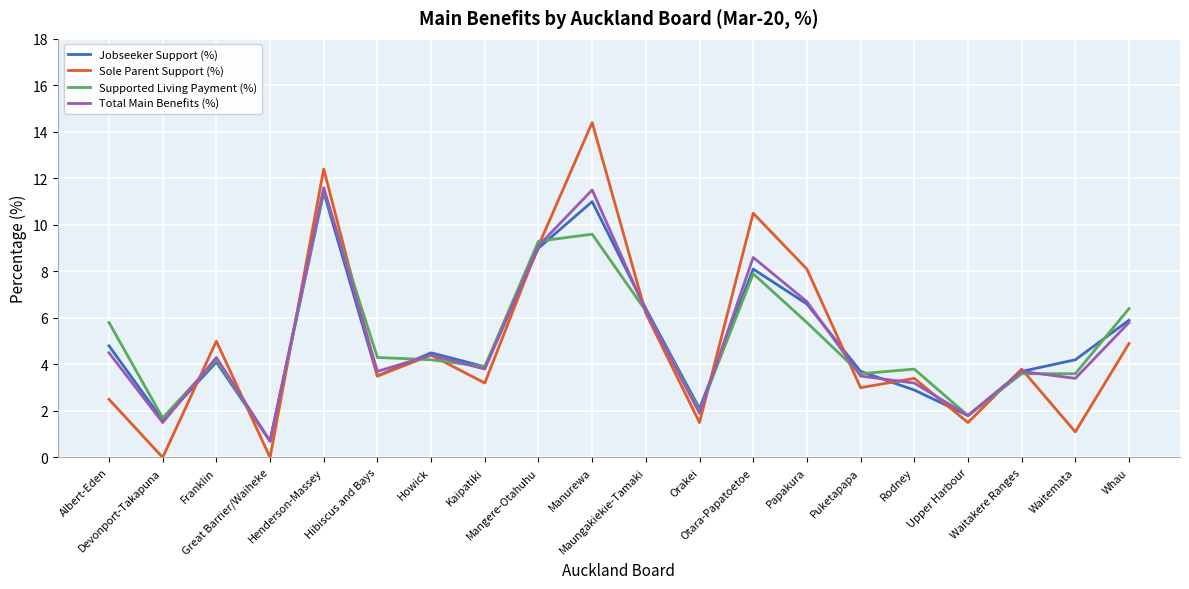

What is the maximum value shown in the chart?

14.4